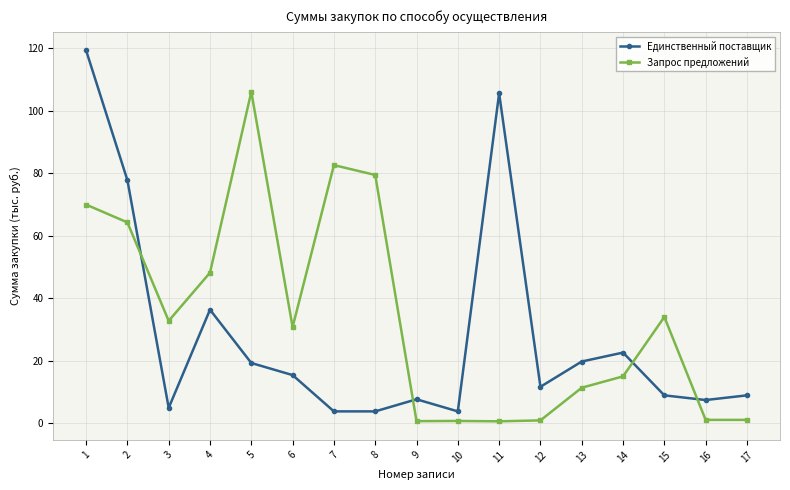

Where does the Запрос предложений series first go above 30?

1